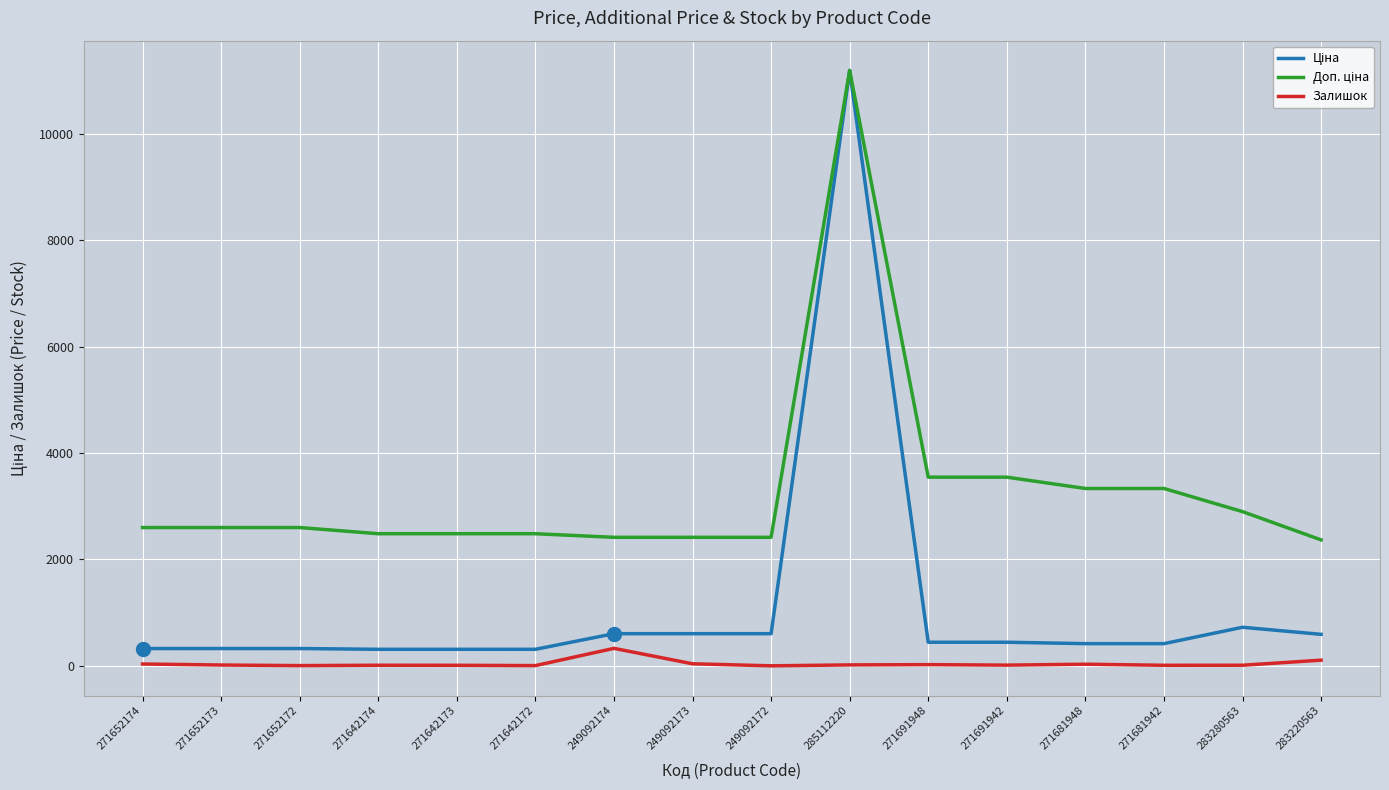

What is the greatest value displayed?

11188.2